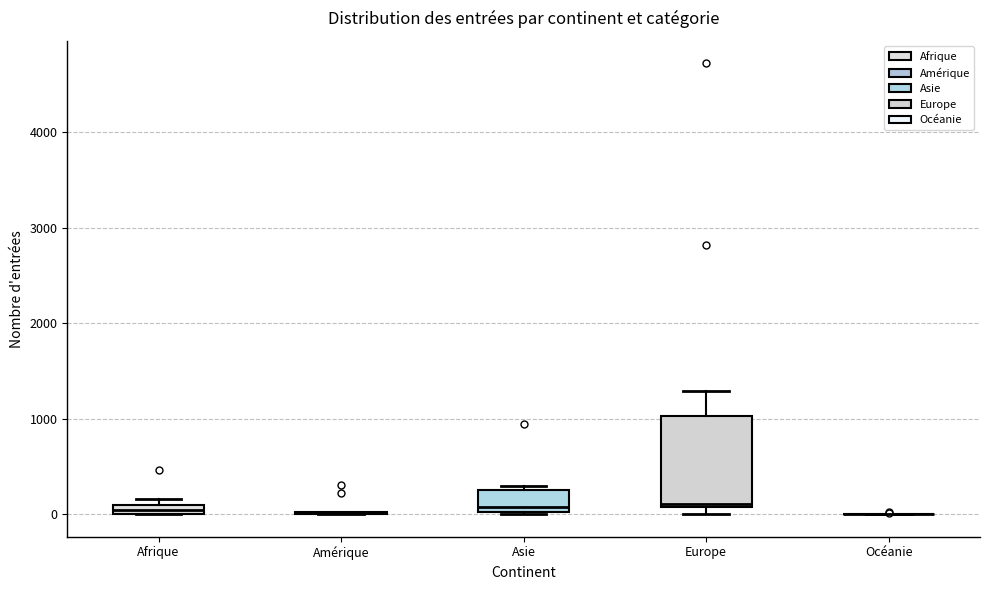

Which box is the tallest, from its lower edge to its upper edge?

Europe